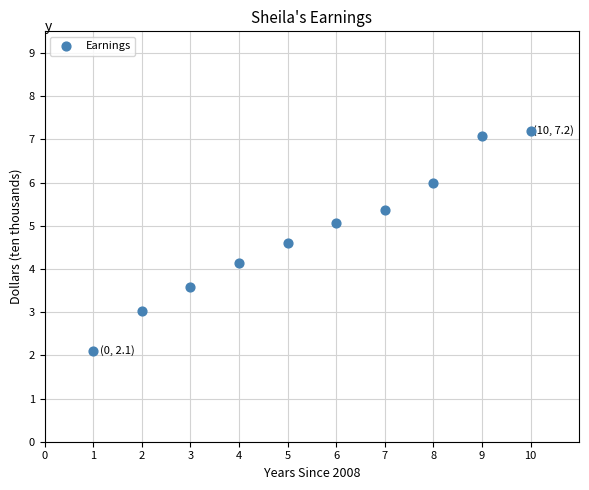

What Y value in the scatter plot is closest to 4?

4.1